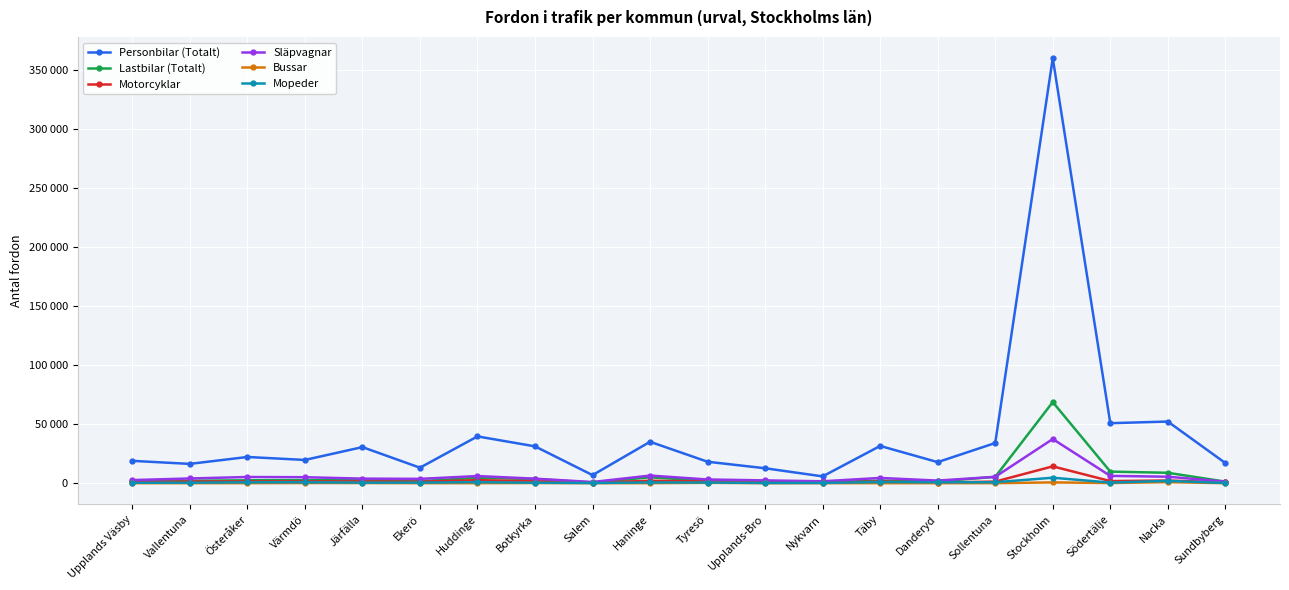

At which category does Lastbilar (Totalt) reach its first local valley?

Ekerö